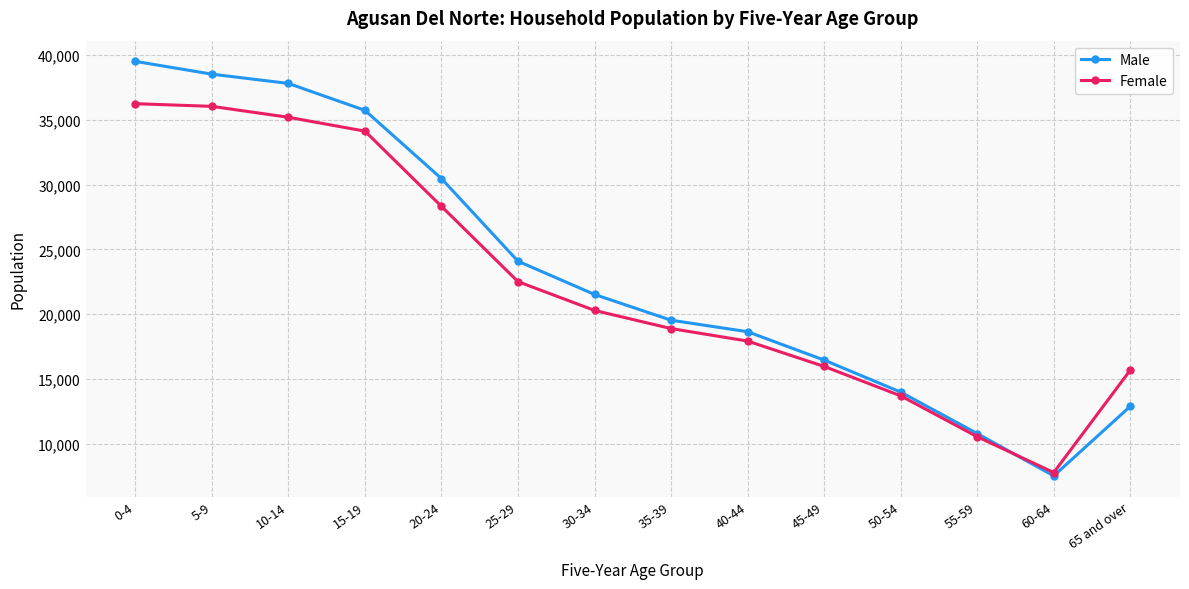

At which label does Female reach its minimum?

60-64